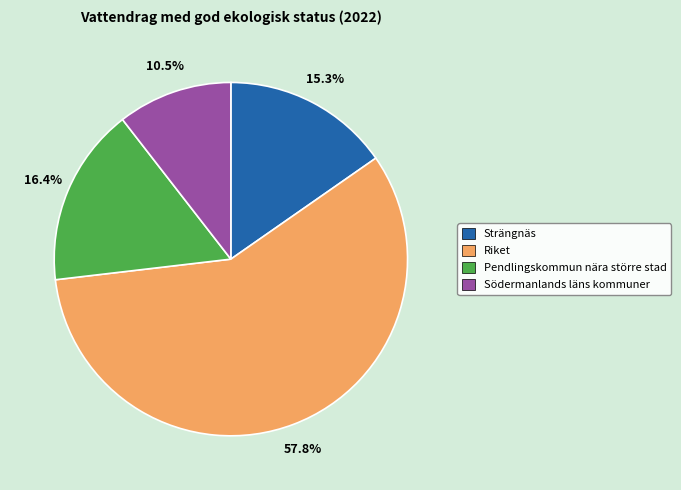

Which slice is the smallest?

Södermanlands läns kommuner